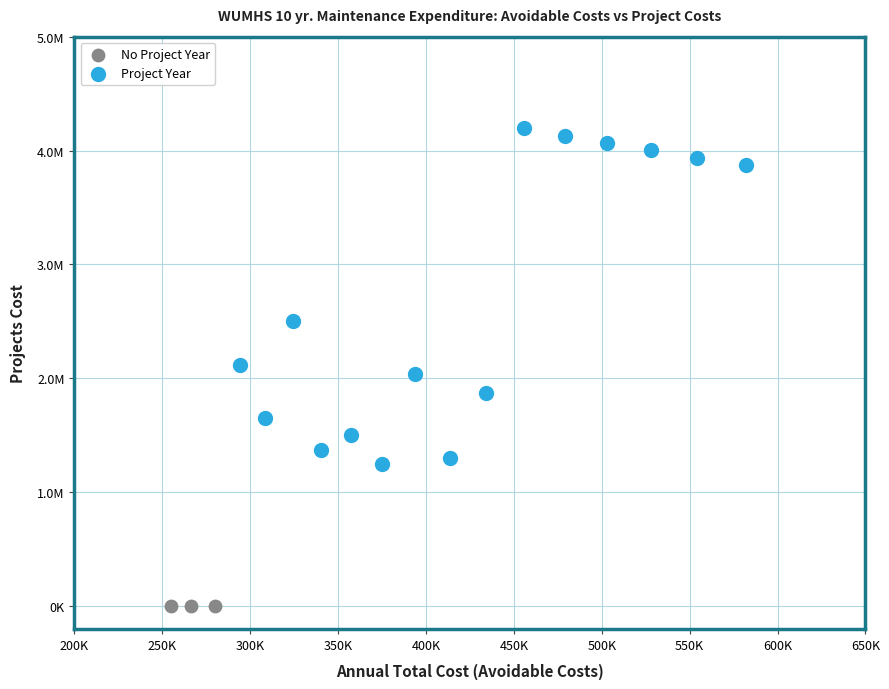

Which series reaches the minimum Y coordinate?

No Project Year